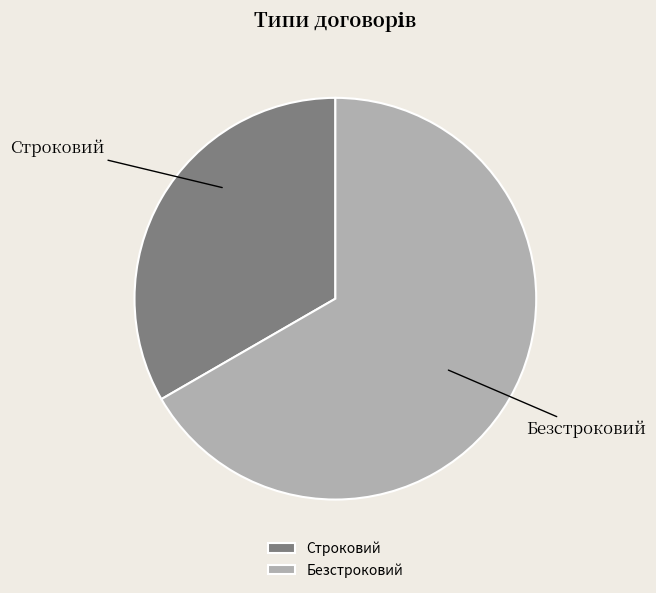

Which has a higher value, Безстроковий or Строковий?

Безстроковий